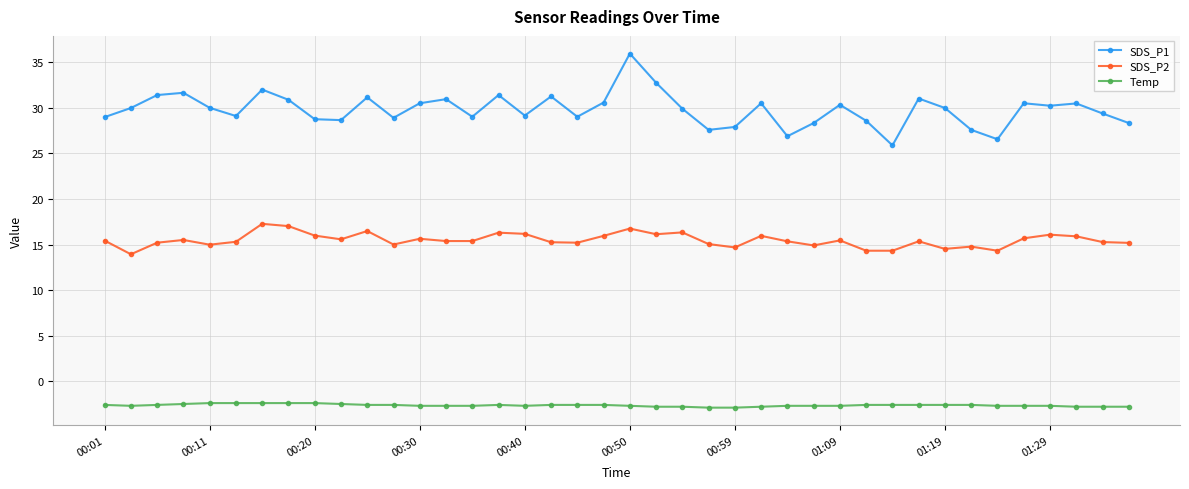

What are all the series names shown in the legend?

SDS_P1, SDS_P2, Temp